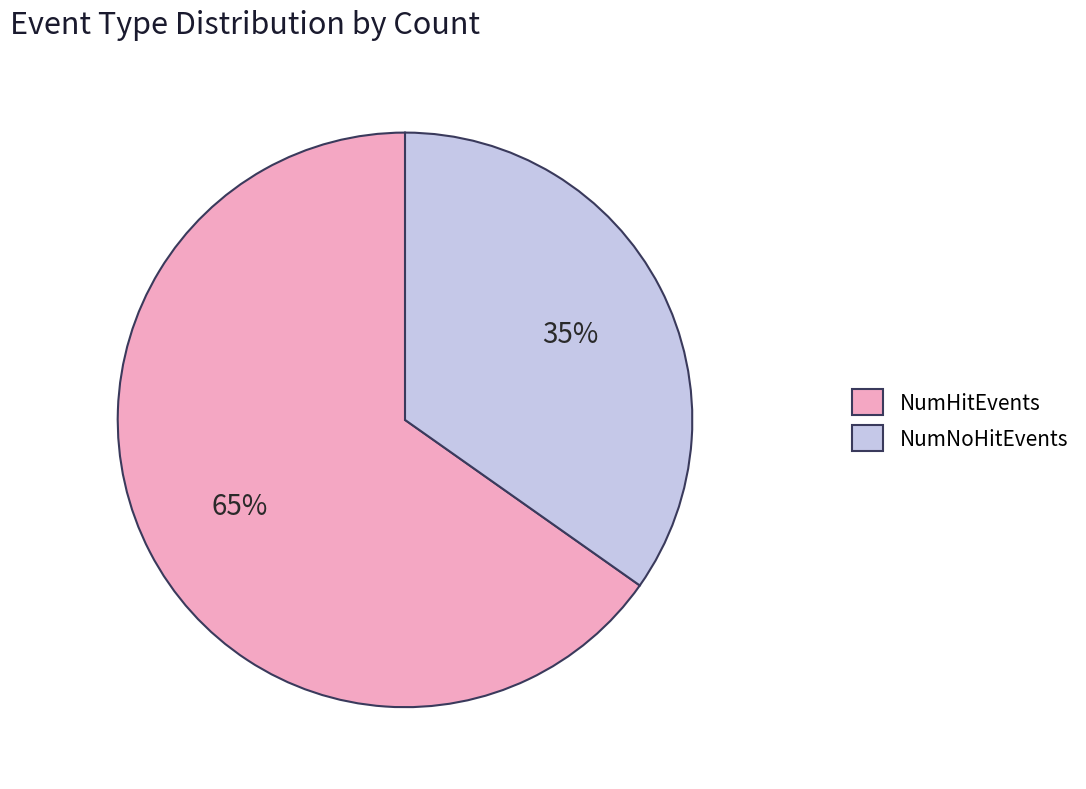

Count the number of slices in the pie.

2